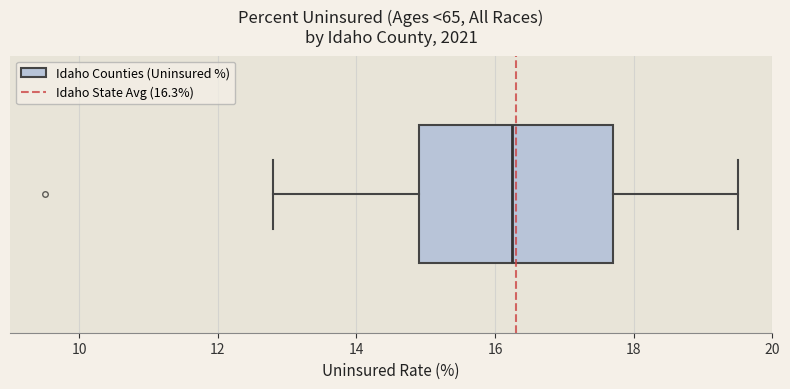

Transcribe this box plot: give where the median line is, the range the box spans, and where the two whiskers end, as read against the x-axis. The values are not printed on the chart, so give them approximately, as read against the axis.

median 16.2, box 15.0 to 17.8, whiskers 12.8 to 19.6